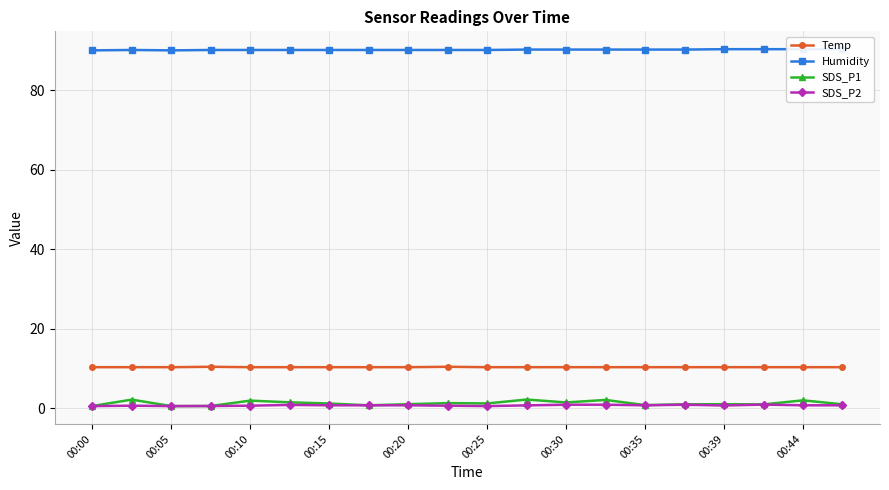

What is the approximate value of SDS_P1 at 15?

0.9